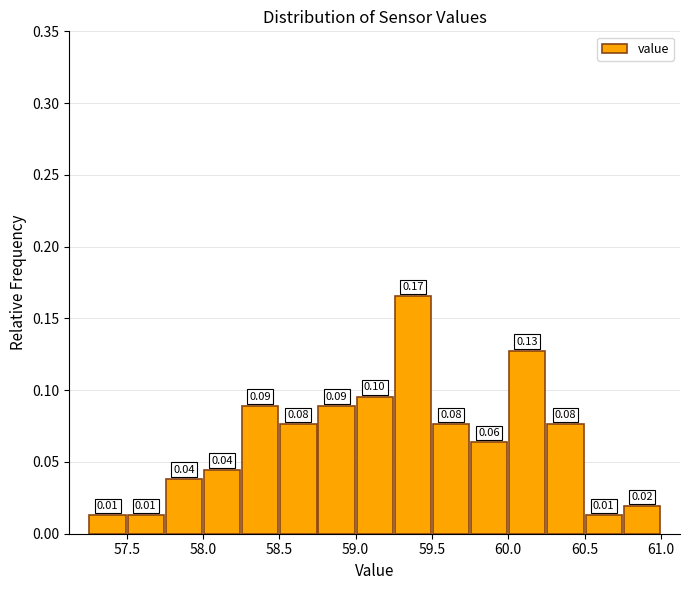

Which range on the x-axis has the tallest bar?

59.25 to 59.50